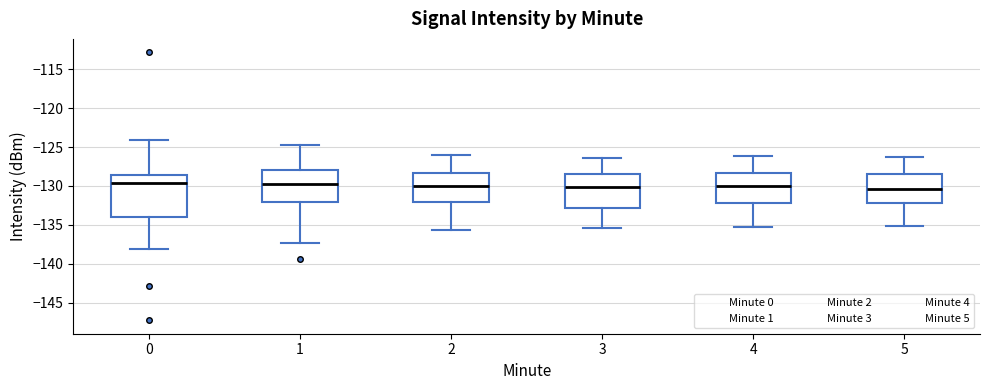

Reading left to right, transcribe this box plot: for each box, give where its median line is, the range the box spans, and where its two whiskers end, as read against the y-axis. The values are not printed on the chart, so give them approximately, as read against the axis.

0: median -129.5, box -134.0 to -128.5, whiskers -138.0 to -124.0
1: median -130.0, box -132.0 to -128.0, whiskers -137.5 to -125.0
2: median -130.0, box -132.0 to -128.5, whiskers -135.5 to -126.0
3: median -130.0, box -133.0 to -128.5, whiskers -135.5 to -126.5
4: median -130.0, box -132.0 to -128.5, whiskers -135.0 to -126.0
5: median -130.5, box -132.0 to -128.5, whiskers -135.0 to -126.0